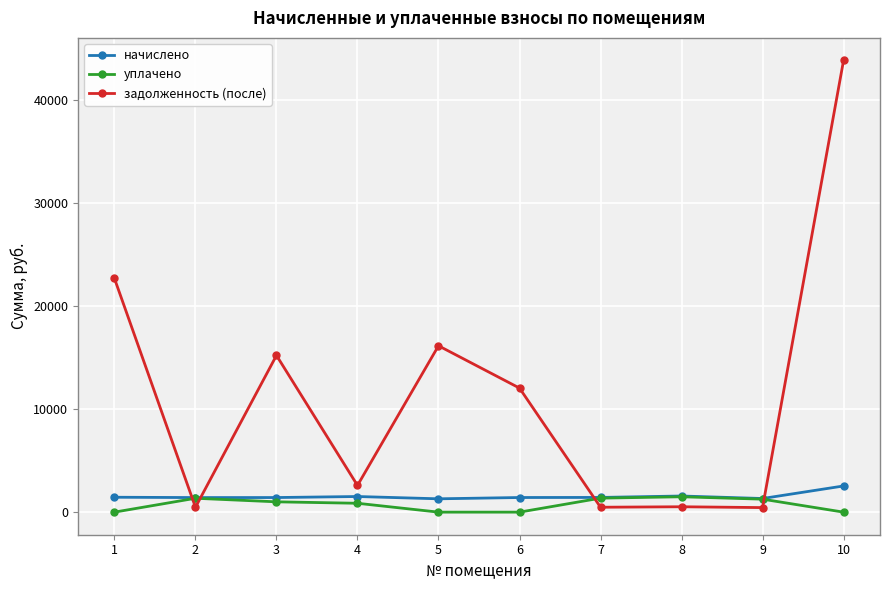

What is the approximate value of начислено at 6?

1417.9